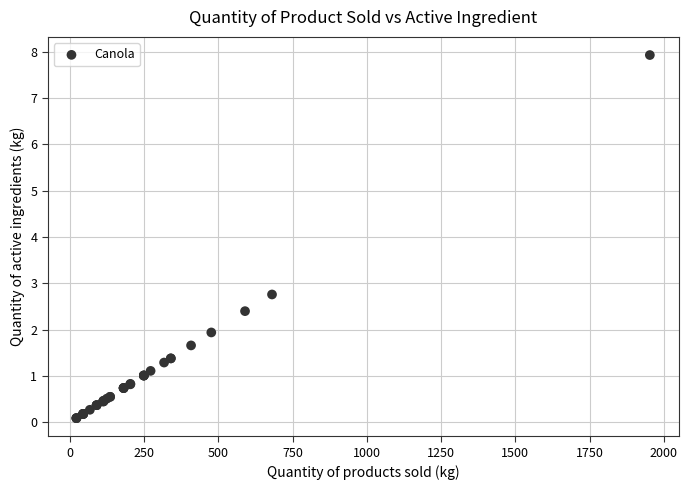

What Y value in the scatter plot is closest to 4?

2.8